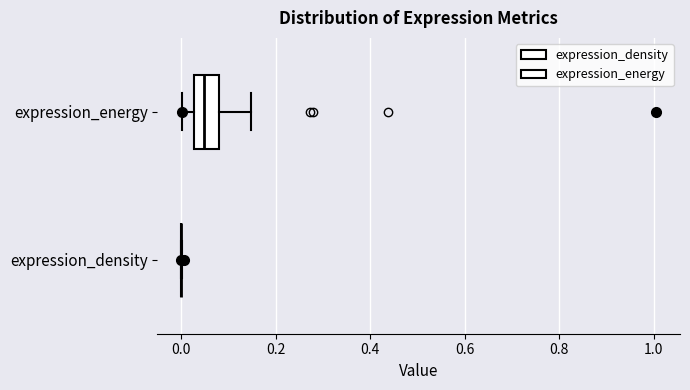

Comparing the boxes themselves (not the whiskers), which one is the widest?

expression_energy